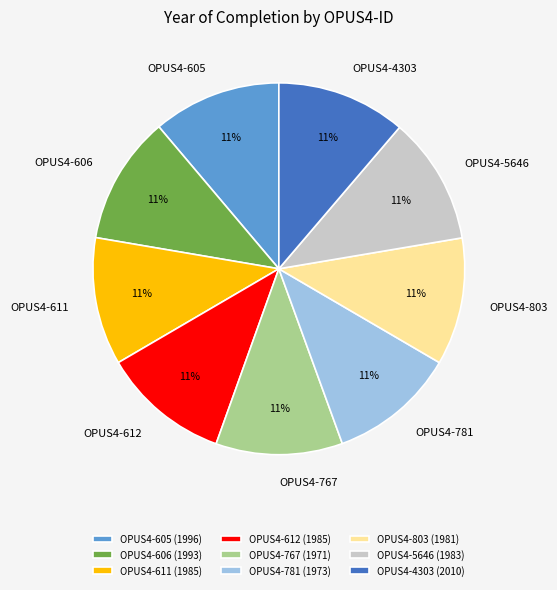

Approximately how many times larger is the value at OPUS4-606 compared to OPUS4-767?

1.0